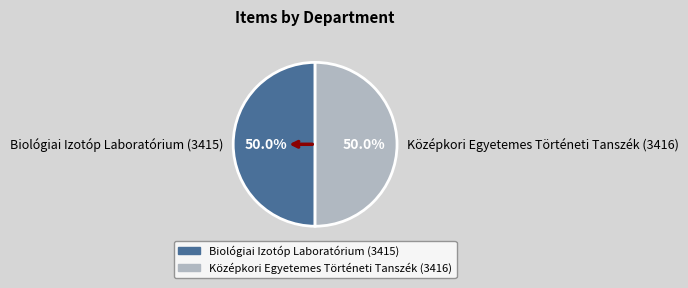

What is the ratio of the value at Biológiai Izotóp Laboratórium (3415) to the value at Középkori Egyetemes Történeti Tanszék (3416)?

1.0